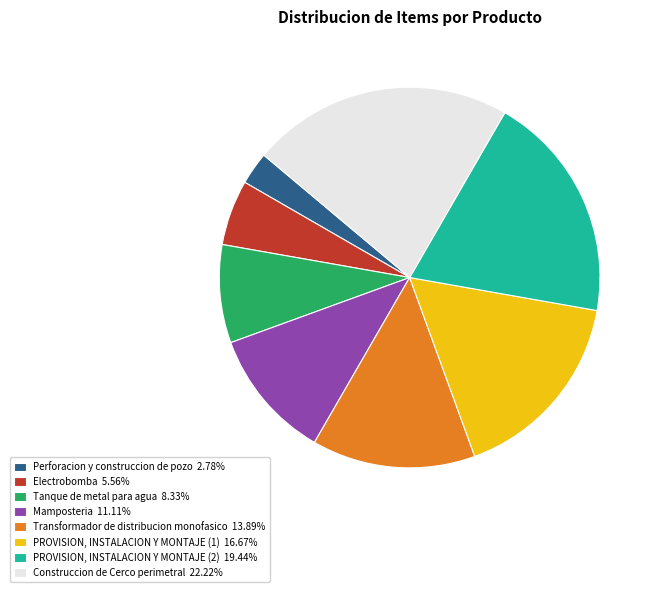

Do PROVISION, INSTALACION Y MONTAJE (1) 16.67% and Construccion de Cerco perimetral 22.22% together represent more than half of the pie?

No